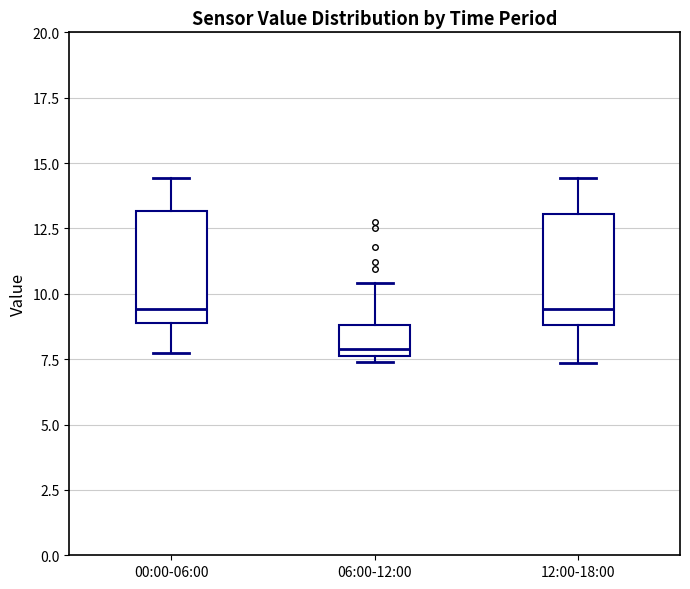

Reading left to right, read every box against the y-axis: the position of its median line, the range the box covers, and the ends of its whiskers. The values are not printed on the chart, so give them approximately, as read against the axis.

00:00-06:00: median 9.5, box 9.0 to 13.0, whiskers 7.5 to 14.5
06:00-12:00: median 8.0, box 7.5 to 9.0, whiskers 7.5 (just below the box's lower edge) to 10.5
12:00-18:00: median 9.5, box 9.0 to 13.0, whiskers 7.5 to 14.5